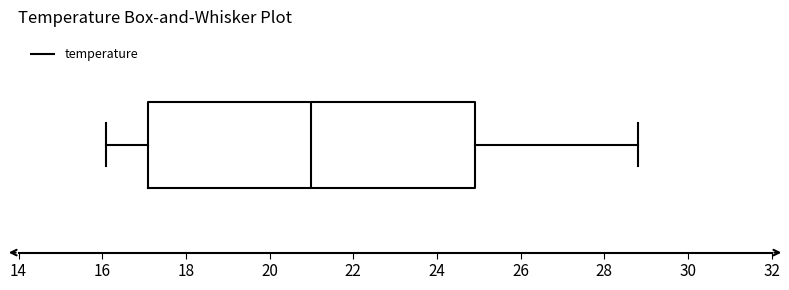

Read this box plot against the x-axis: the position of the median line, the range covered by the box, and the ends of both whiskers. The values are not printed on the chart, so give them approximately, as read against the axis.

median 21.0, box 17.2 to 25.0, whiskers 16.2 to 28.8